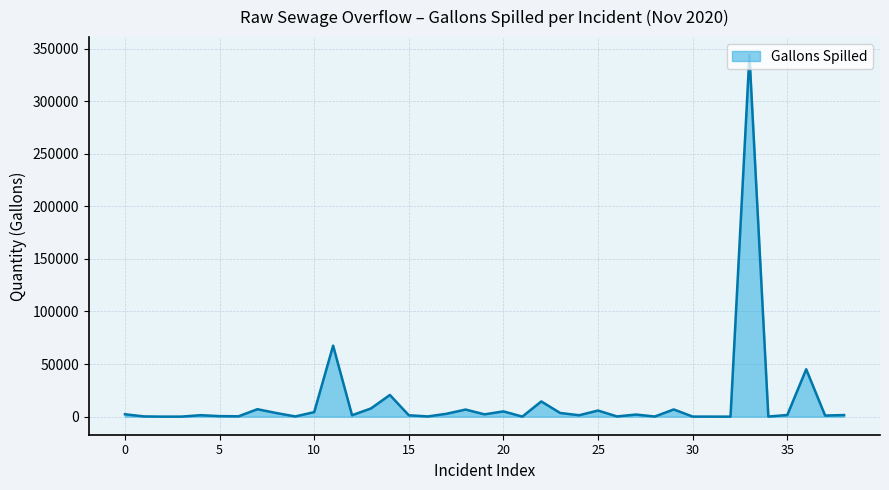

How many distinct data groups are displayed?

1